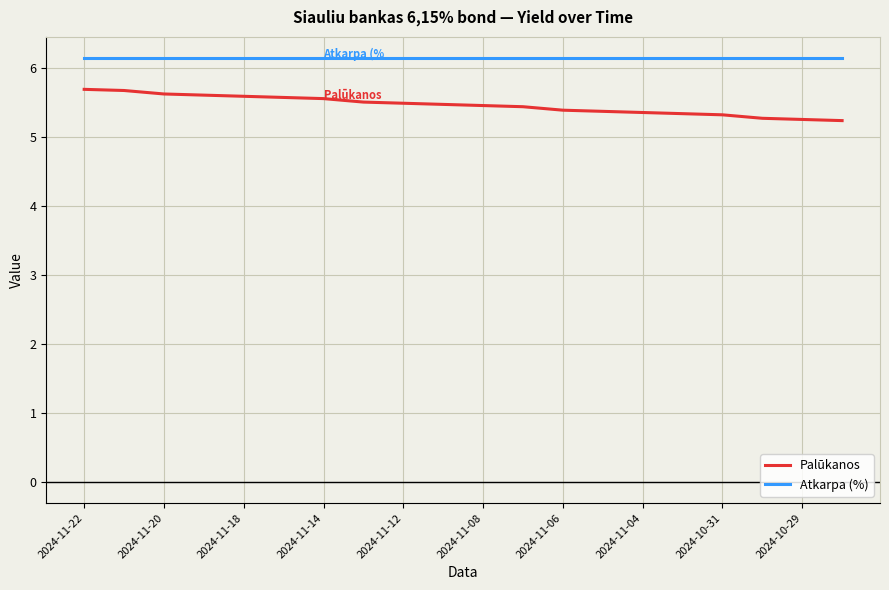

Rank the series by their average value, from lowest to highest.

Palūkanos, Atkarpa (%)